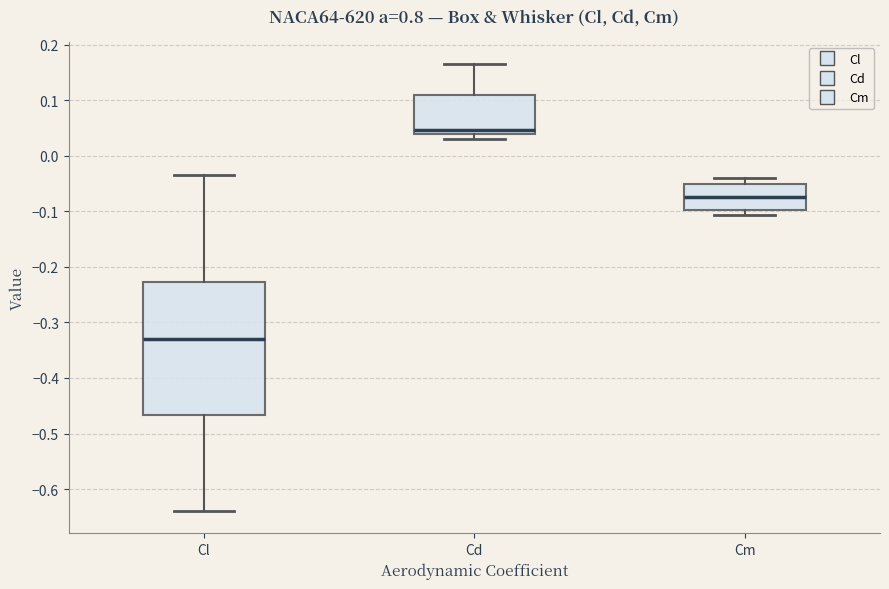

Where does the median line of the box for Cd sit on the y-axis? The values are not printed on the chart, so give them approximately, as read against the axis.

0.05